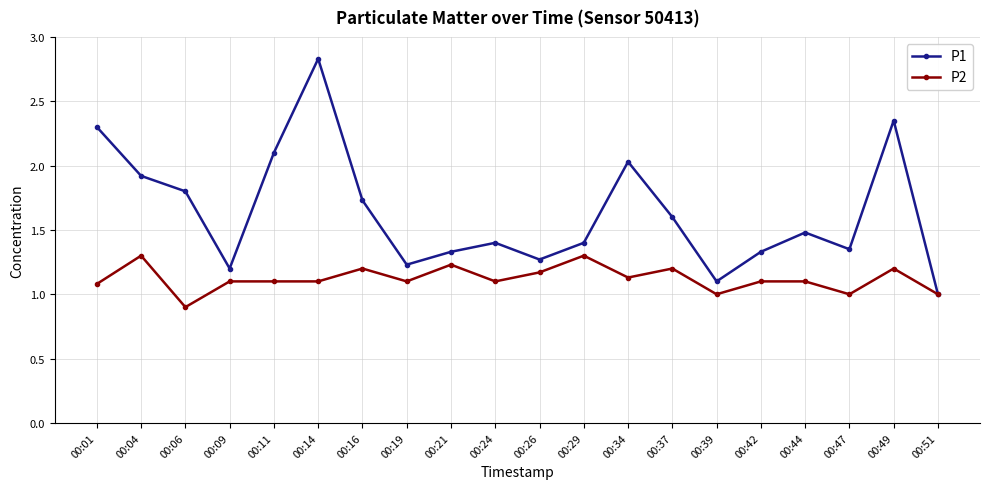

True or false: P2 has a value of 1.0 at 00:51.

True